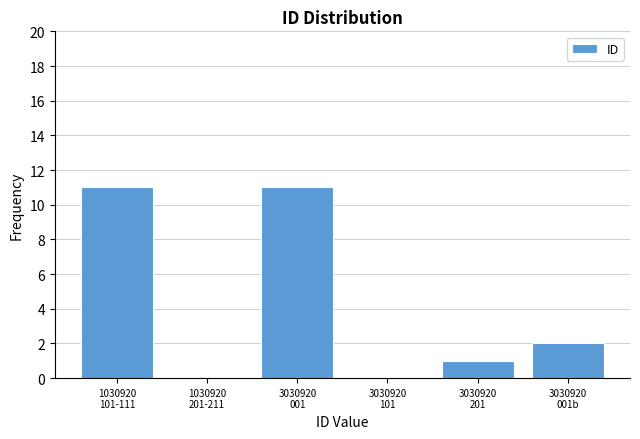

What is the sum of all values?

25